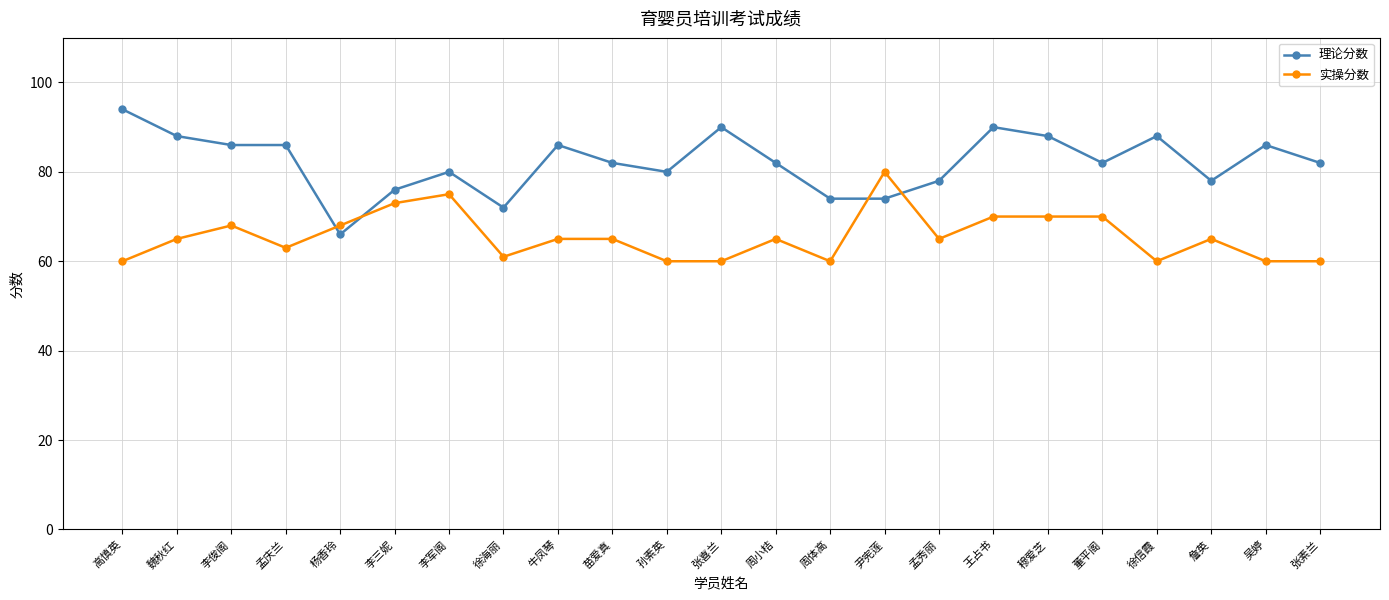

Between 孟庆兰 and 穆爱芝, which series saw the biggest shift?

实操分数